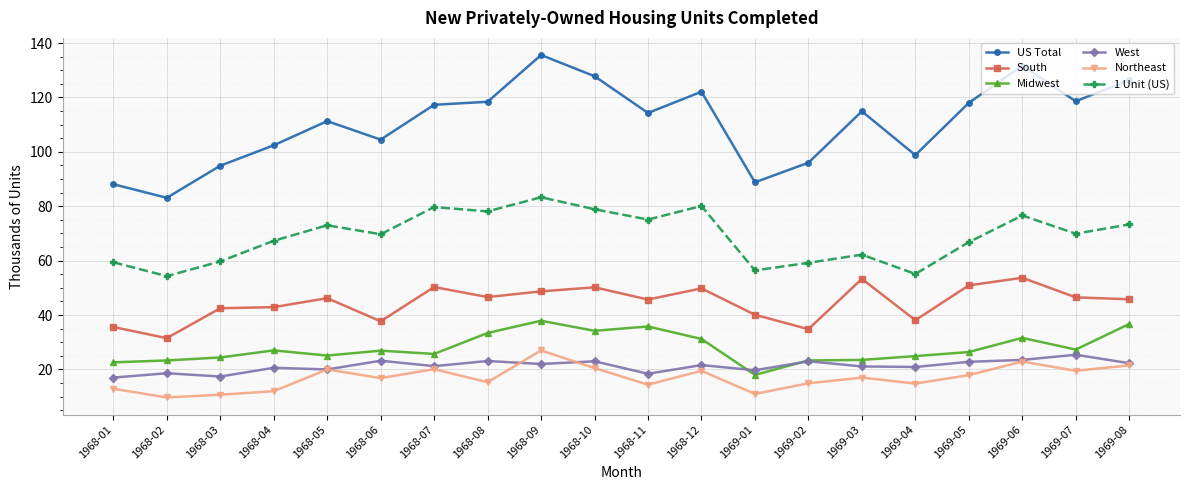

Where is the first local minimum for 1 Unit (US)?

1968-02